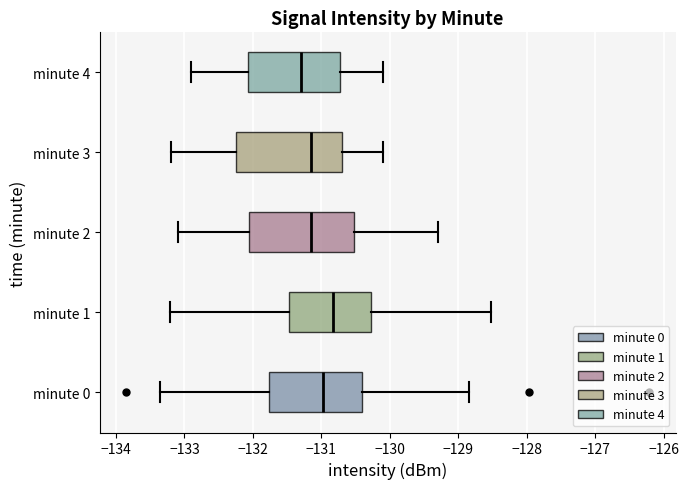

Which box has the furthest to the left median line?

minute 4